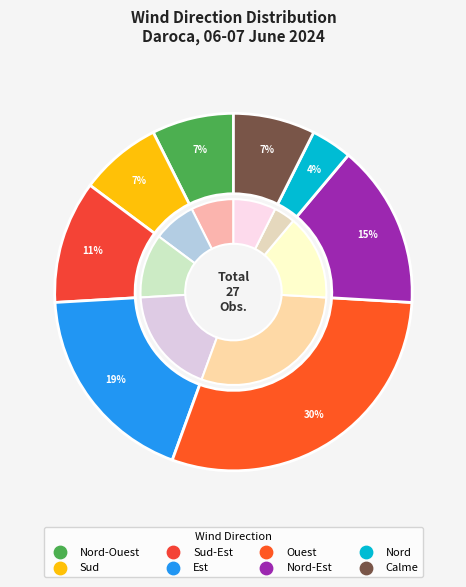

Which category has the smallest portion of the pie?

Nord